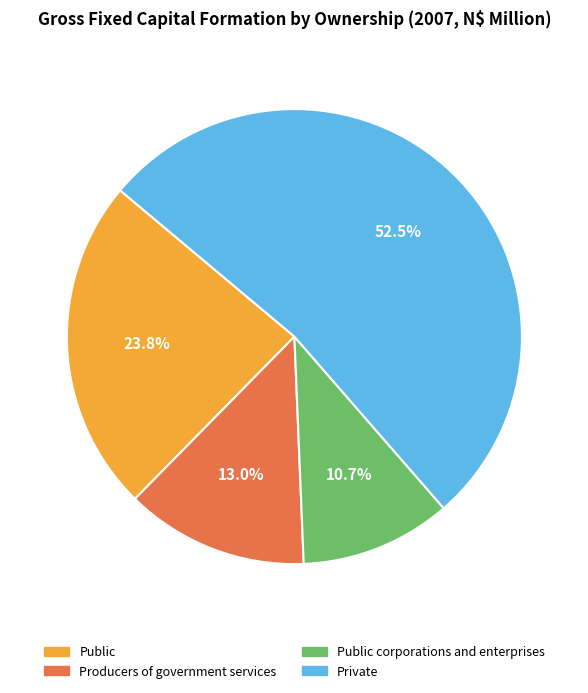

Does any single category account for the majority?

Yes